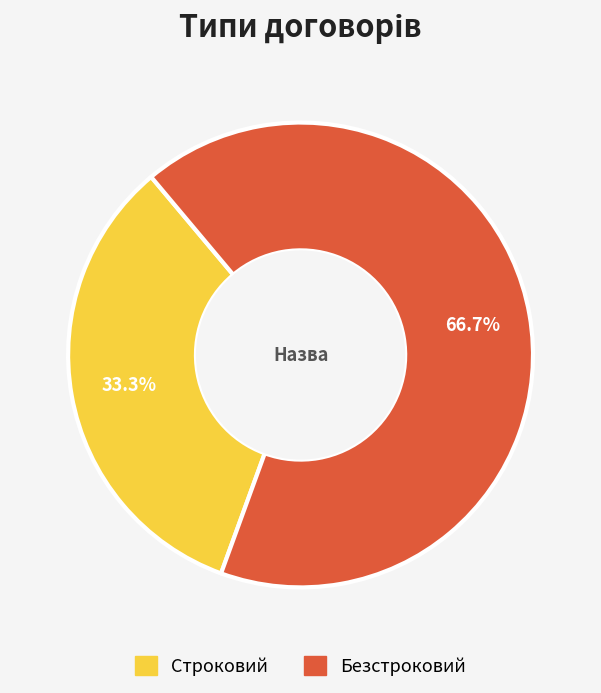

Do Безстроковий and Строковий together represent more than half of the pie?

Yes